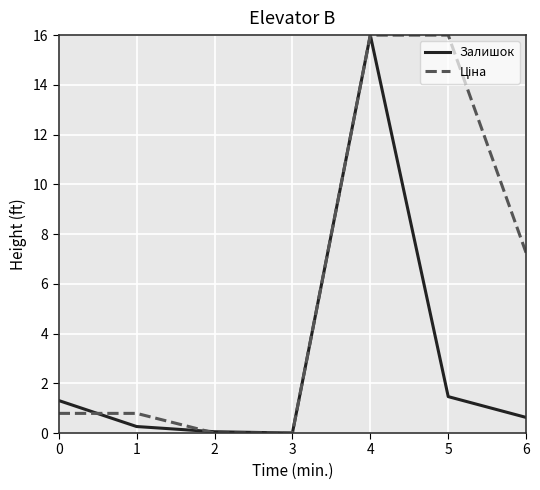

What is the maximum value for Залишок?

16.0